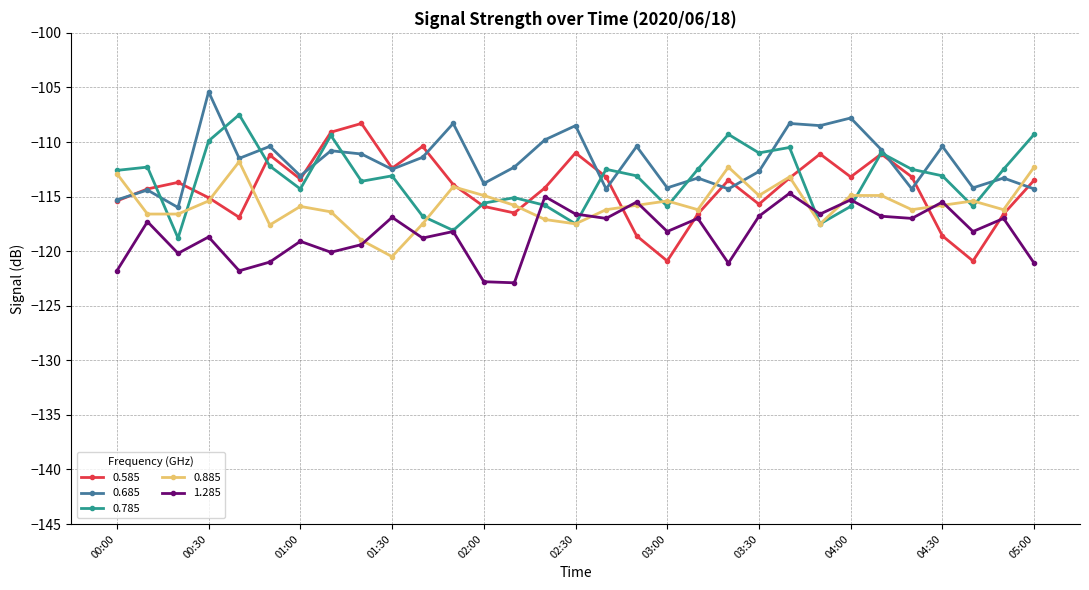

Which series ends up on top after the final intersection of 0.785 and 0.585?

0.785